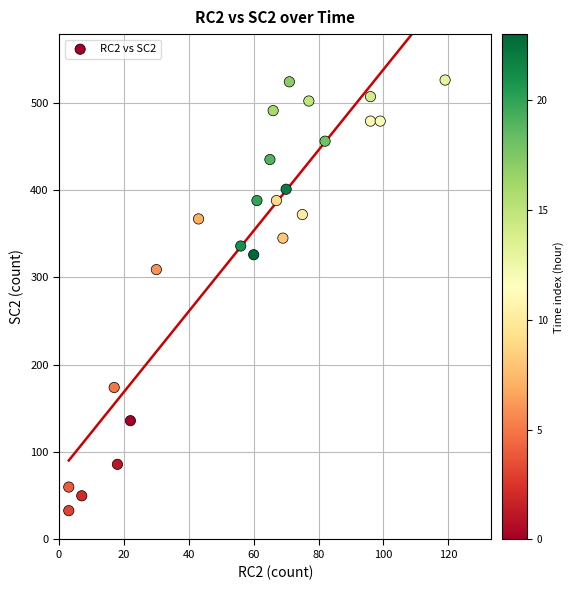

What Y value in the scatter plot is closest to 279?

309